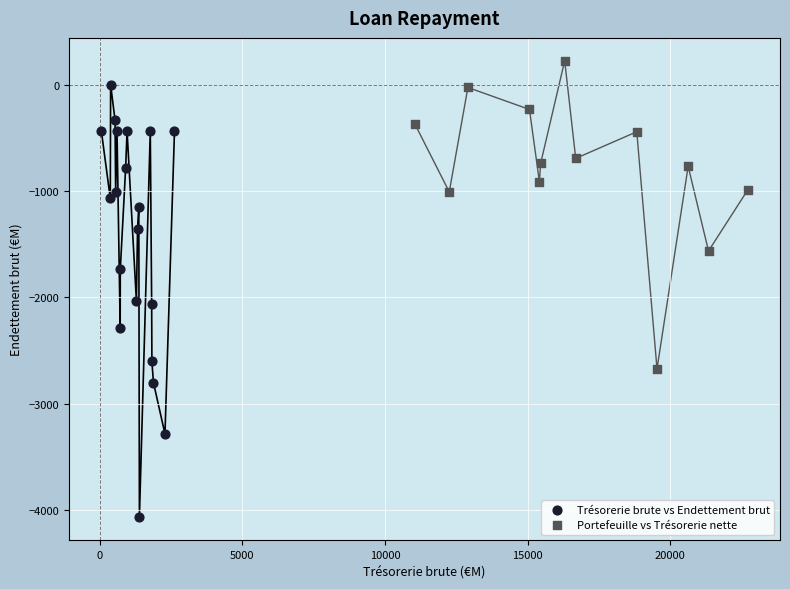

What are all the series names shown in the legend?

Trésorerie brute vs Endettement brut, Portefeuille vs Trésorerie nette